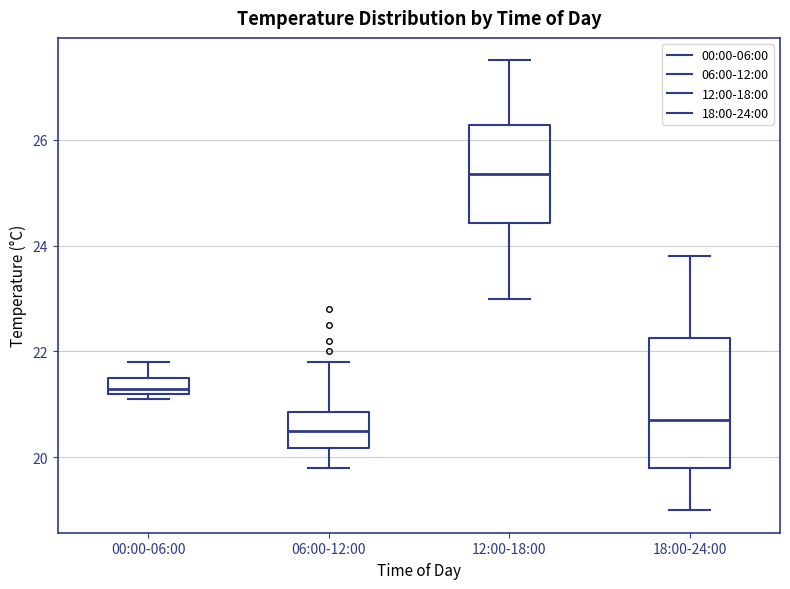

Where does the upper whisker of the box for 18:00-24:00 end on the y-axis? The values are not printed on the chart, so give them approximately, as read against the axis.

23.8